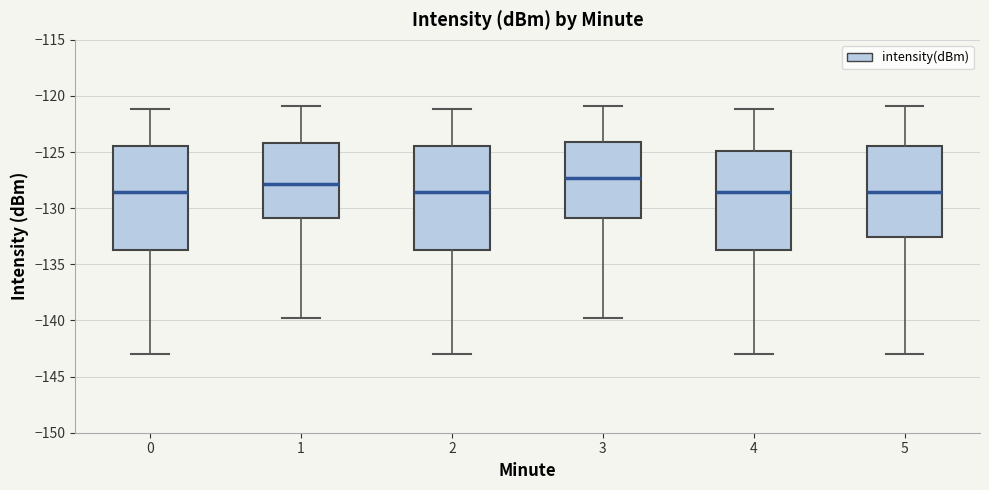

Reading left to right, read every box against the y-axis: the position of its median line, the range the box covers, and the ends of its whiskers. The values are not printed on the chart, so give them approximately, as read against the axis.

0: median -128.5, box -133.5 to -124.5, whiskers -143.0 to -121.0
1: median -128.0, box -131.0 to -124.0, whiskers -140.0 to -121.0
2: median -128.5, box -133.5 to -124.5, whiskers -143.0 to -121.0
3: median -127.5, box -131.0 to -124.0, whiskers -140.0 to -121.0
4: median -128.5, box -133.5 to -125.0, whiskers -143.0 to -121.0
5: median -128.5, box -132.5 to -124.5, whiskers -143.0 to -121.0